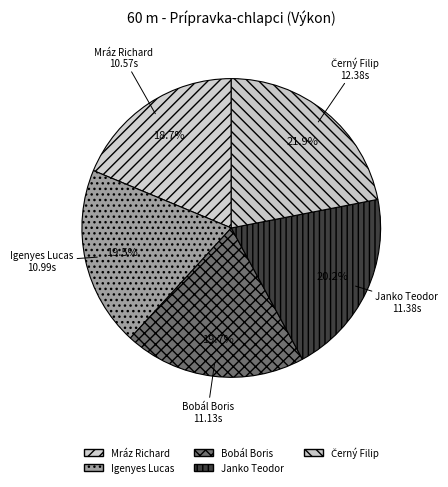

How many slices are in this pie chart?

5